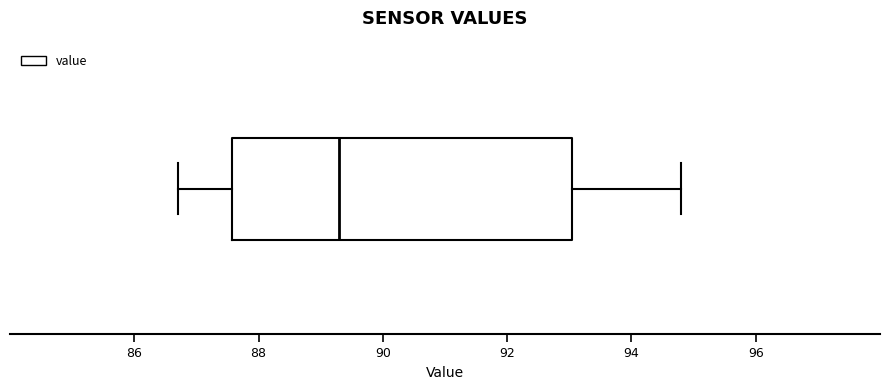

Transcribe this box plot: give where the median line is, the range the box spans, and where the two whiskers end, as read against the x-axis. The values are not printed on the chart, so give them approximately, as read against the axis.

median 89.4, box 87.6 to 93.0, whiskers 86.8 to 94.8